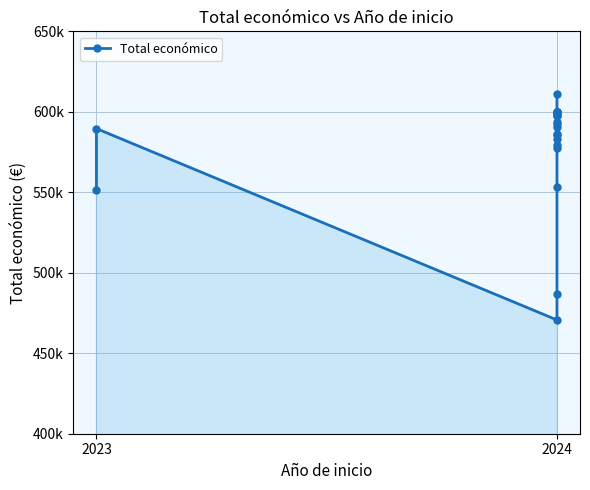

What is the smallest value displayed?

470675